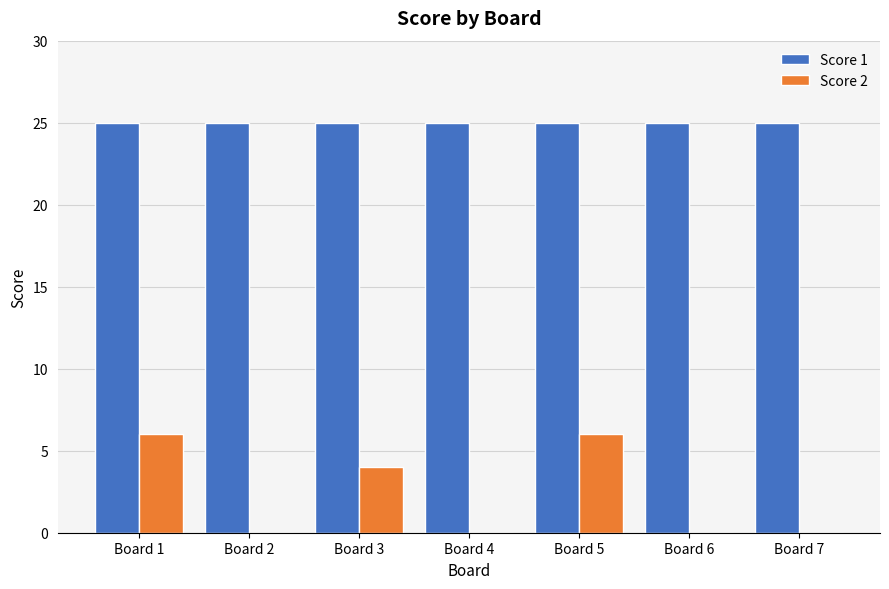

Does the chart contain stacked bars?

No